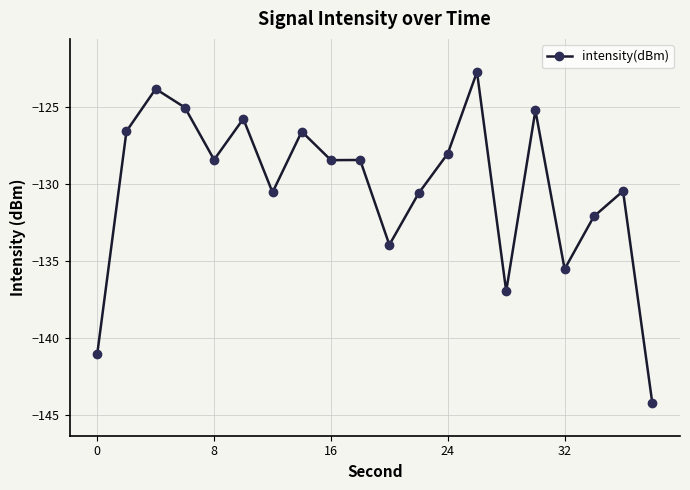

Is this an area chart (filled region under the line)?

No